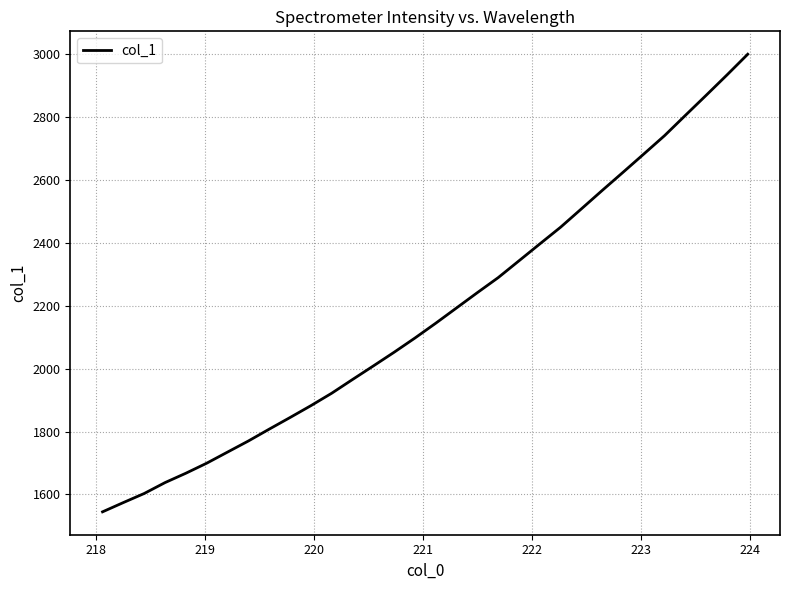

What is the difference between the maximum and minimum values?

1453.9